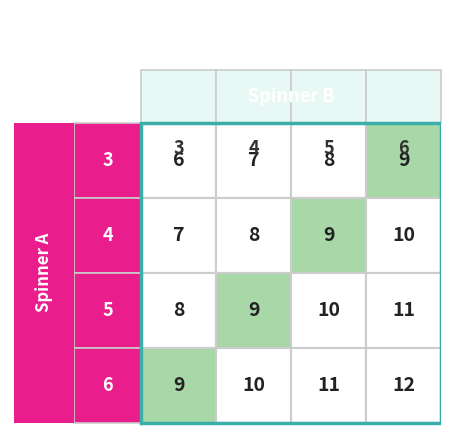

Which series has the largest range (max minus min)?

3